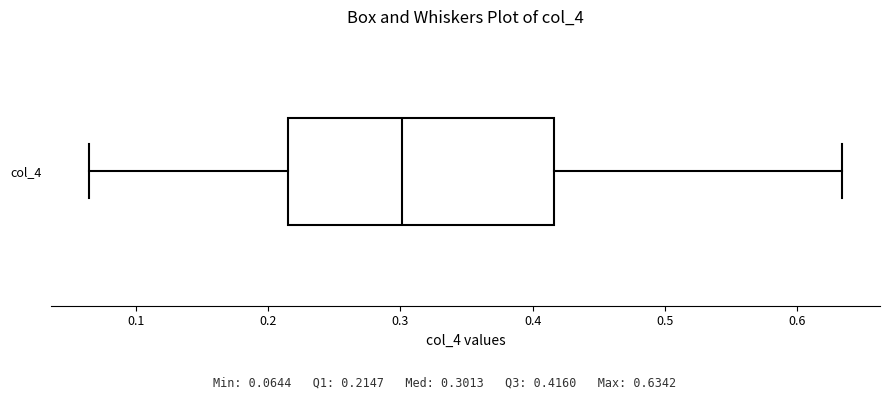

Read this box plot against the x-axis: the position of the median line, the range covered by the box, and the ends of both whiskers. The values are not printed on the chart, so give them approximately, as read against the axis.

median 0.30, box 0.21 to 0.42, whiskers 0.06 to 0.63